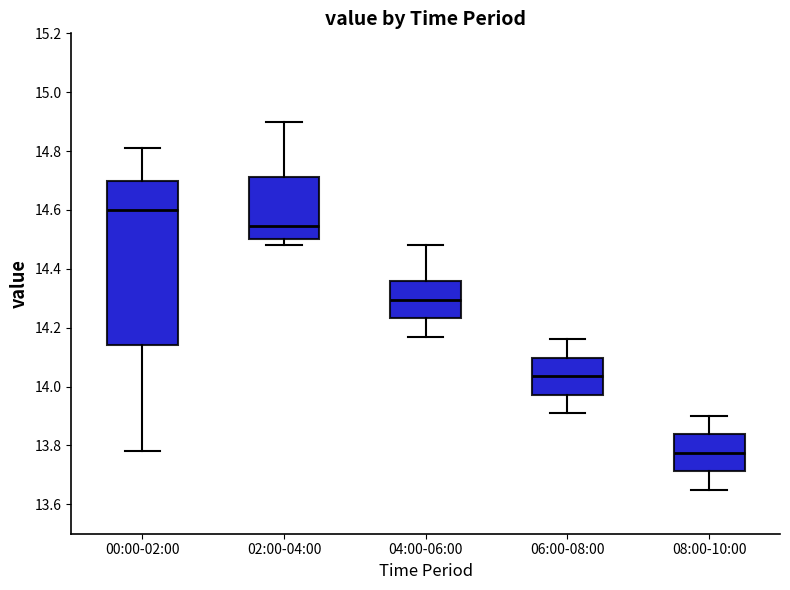

Which box's median line is the lowest?

08:00-10:00